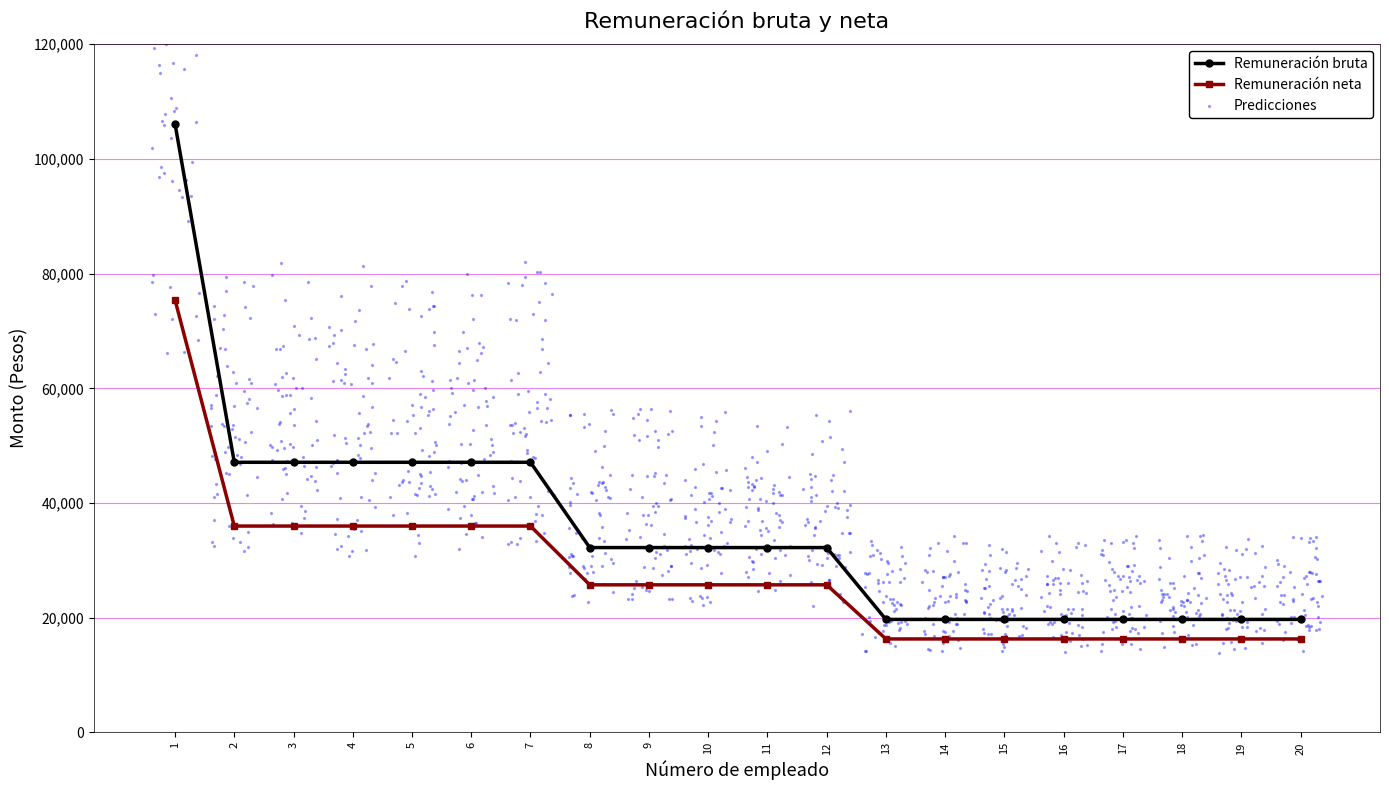

Is the value of Remuneración neta at 8 greater than the value of Remuneración bruta at 16?

Yes